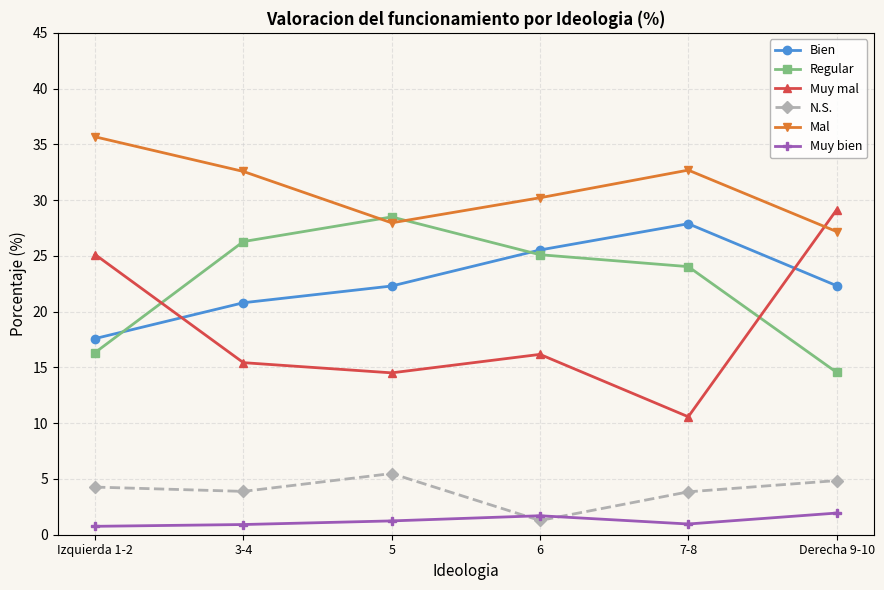

How many data points in Regular are above 25?

3